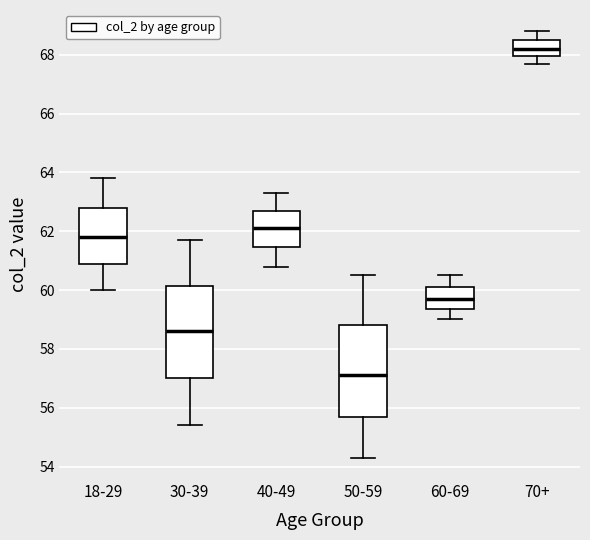

Reading left to right, transcribe this box plot: for each box, give where its median line is, the range the box spans, and where its two whiskers end, as read against the y-axis. The values are not printed on the chart, so give them approximately, as read against the axis.

18-29: median 61.8, box 61.0 to 62.8, whiskers 60.0 to 63.8
30-39: median 58.6, box 57.0 to 60.2, whiskers 55.4 to 61.8
40-49: median 62.2, box 61.4 to 62.8, whiskers 60.8 to 63.4
50-59: median 57.2, box 55.8 to 58.8, whiskers 54.4 to 60.6
60-69: median 59.8, box 59.4 to 60.2, whiskers 59.0 to 60.6
70+: median 68.2, box 68.0 to 68.6, whiskers 67.8 to 68.8